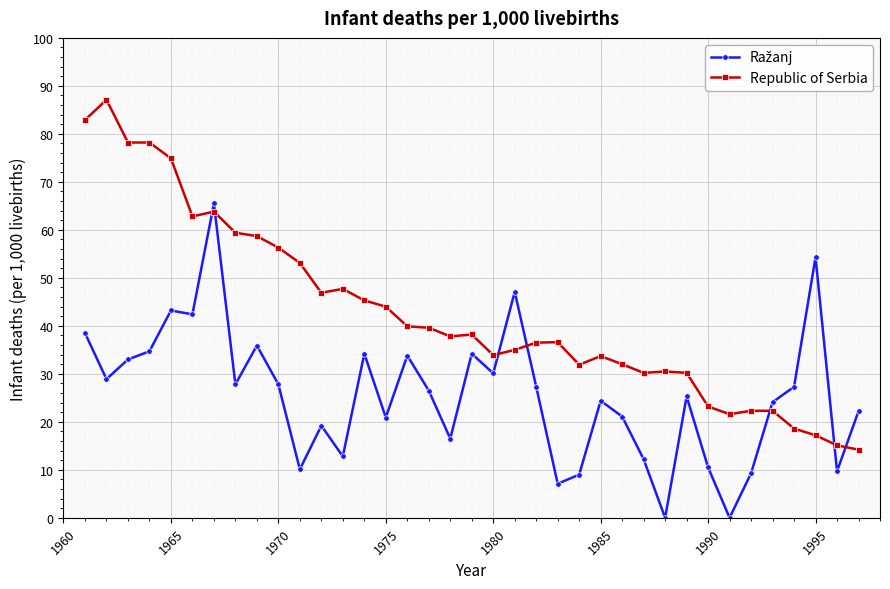

What is the greatest value displayed?

87.1